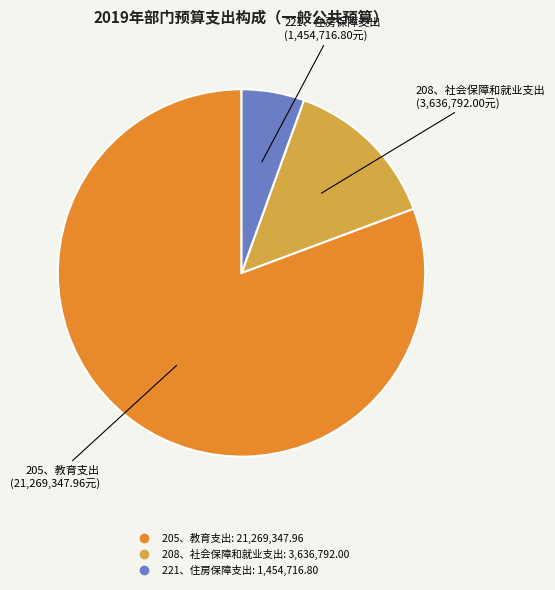

Which has a higher value, 205、教育支出 or 208、社会保障和就业支出?

205、教育支出